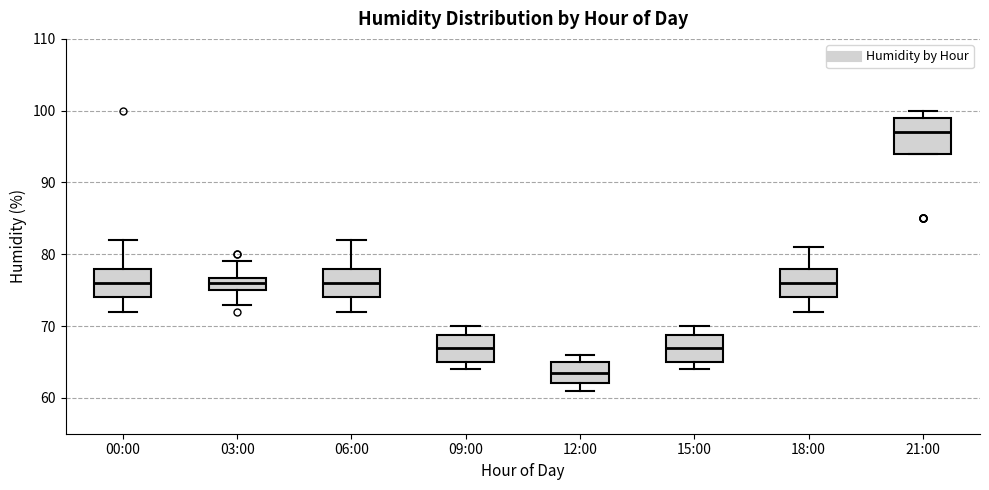

Where does the median line of the box for 21:00 sit on the y-axis? The values are not printed on the chart, so give them approximately, as read against the axis.

97